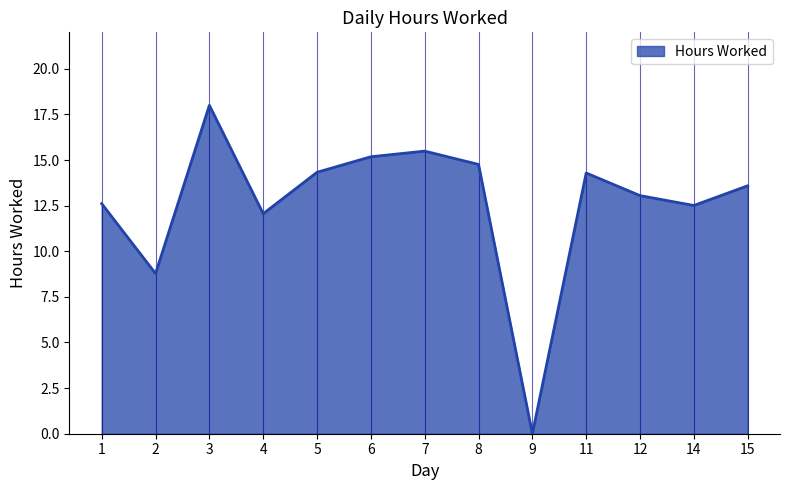

True or false: there are more than 2 points higher than both neighbors.

True